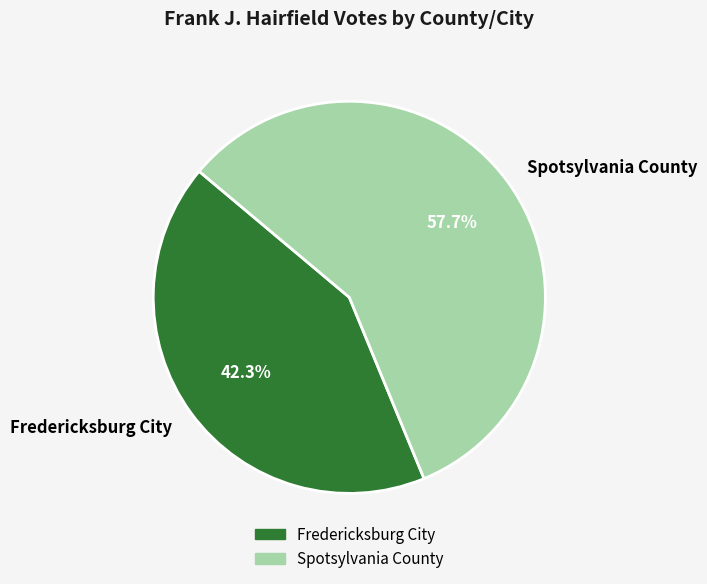

What percentage is the Spotsylvania County slice, to the nearest percent?

58%